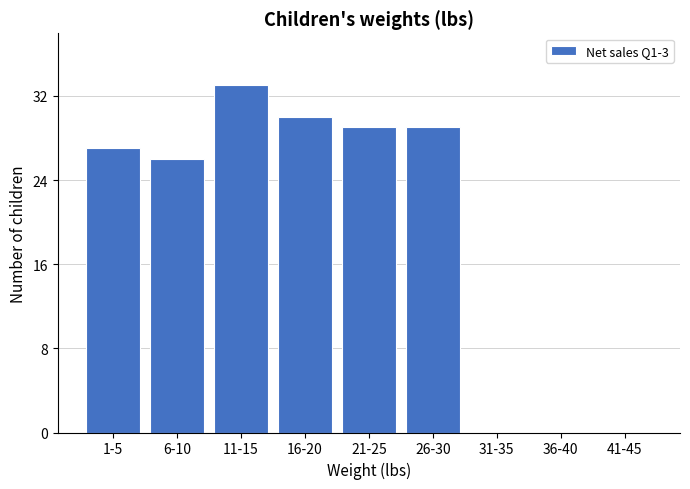

Reading left to right, what are all the values shown in this chart?

1-5=27	6-10=26	11-15=33	16-20=30	21-25=29	26-30=29	31-35=0	36-40=0	41-45=0